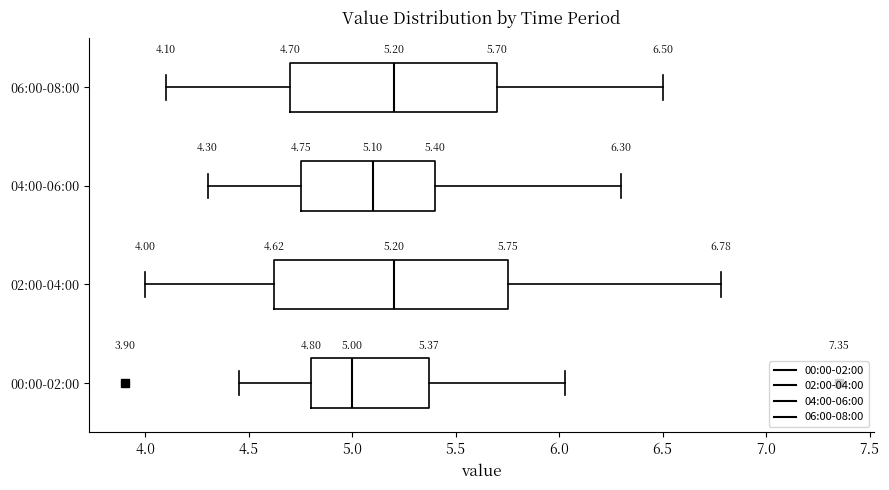

Which box's median line is the furthest to the left?

00:00-02:00